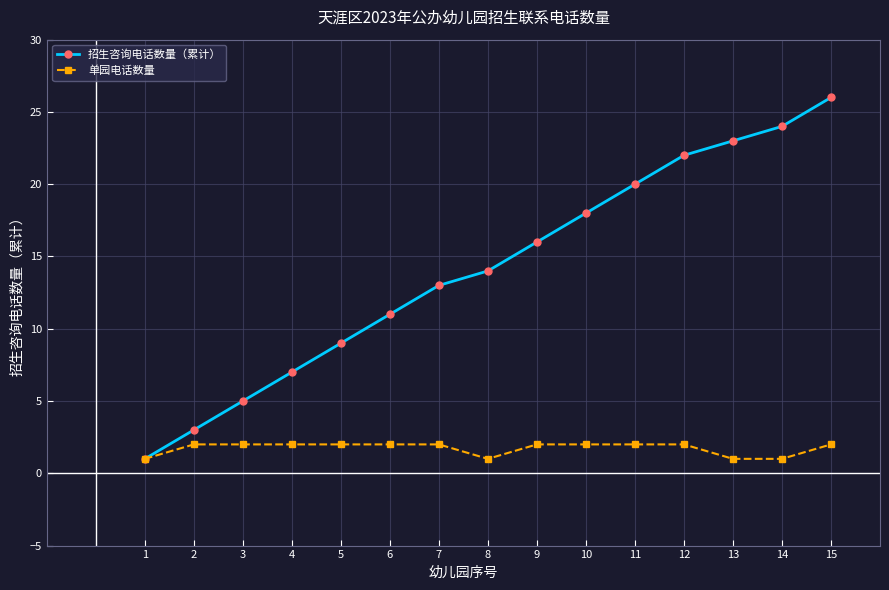

What is the greatest value displayed?

26